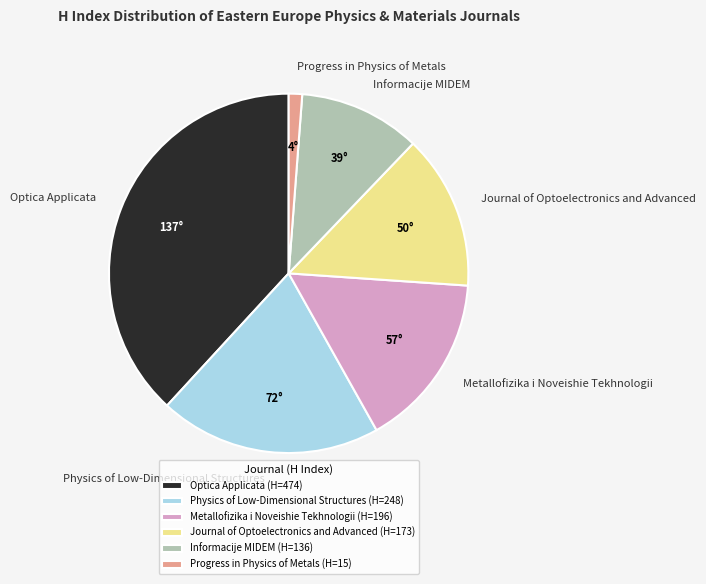

What is the smallest slice in the pie chart?

Progress in Physics of Metals